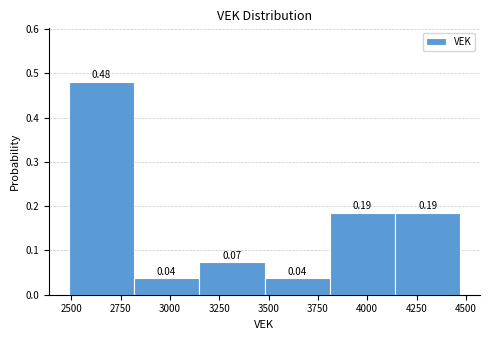

Over which range of the x-axis is the bar tallest?

2500 to 2800